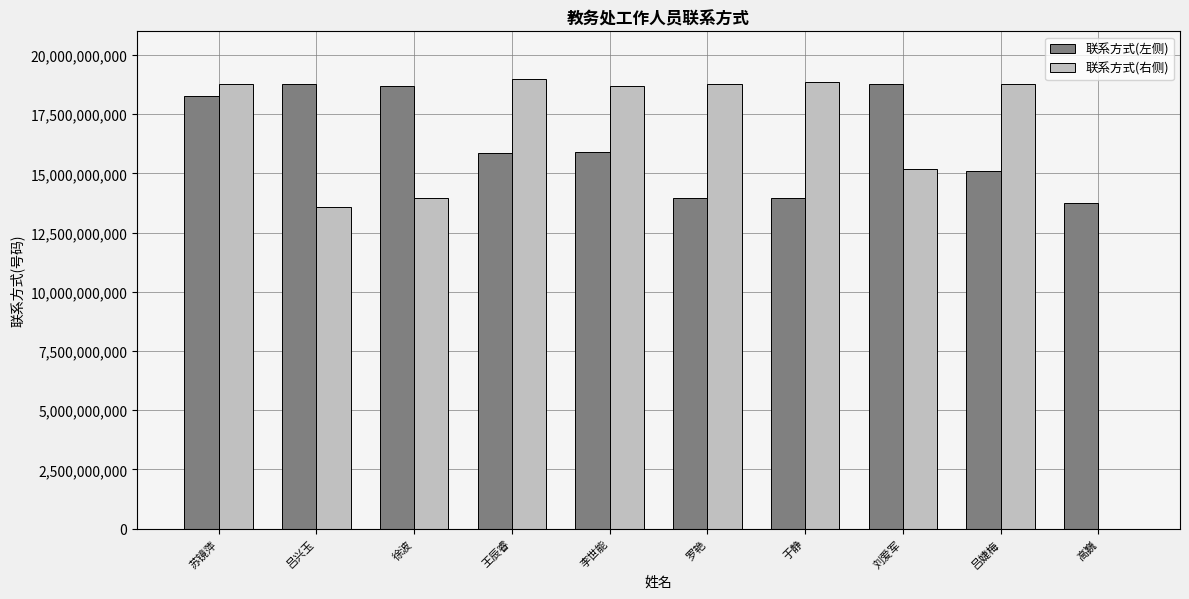

The 联系方式(右侧) series shows 18685231033 at 李世能. True or false?

True